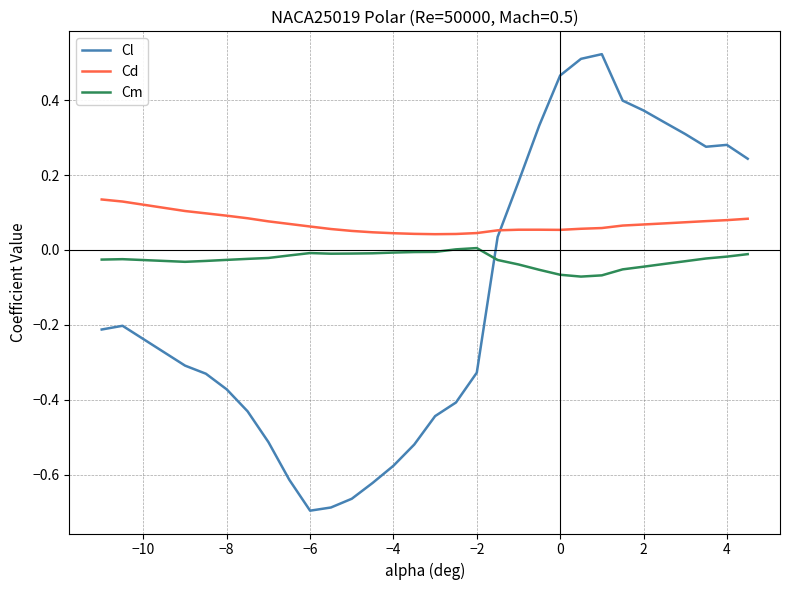

True or false: Cm and Cd intersect in this chart.

False